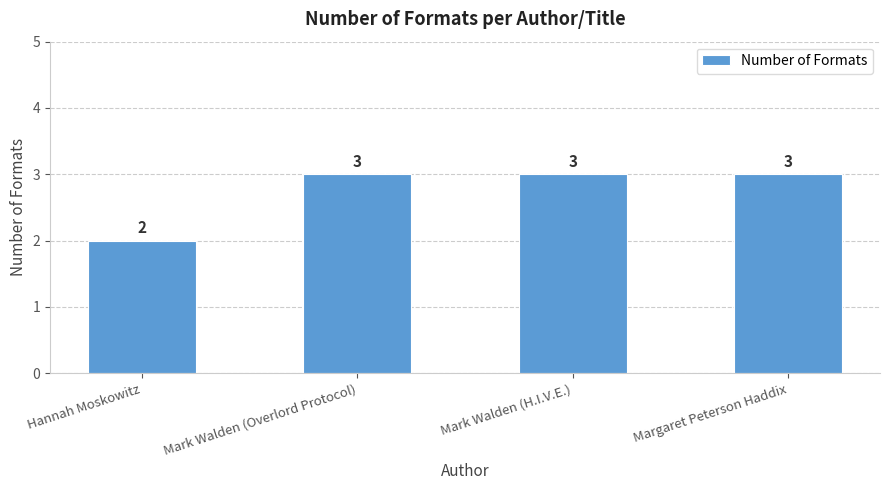

Reading left to right, extract all data points from this chart.

2	3	3	3